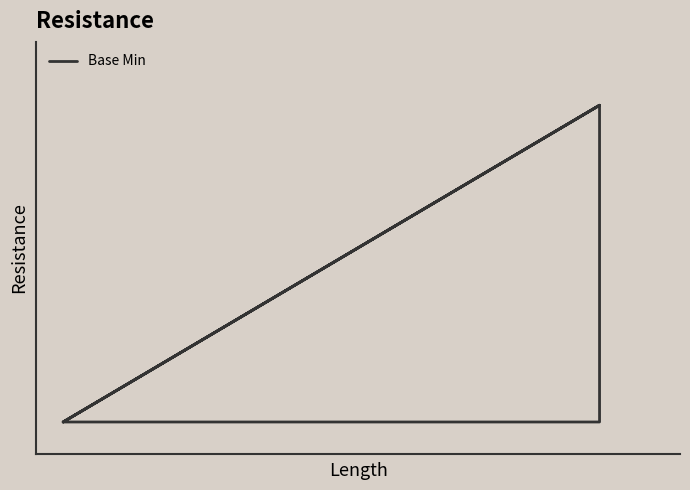

How many lines are shown in the chart?

1